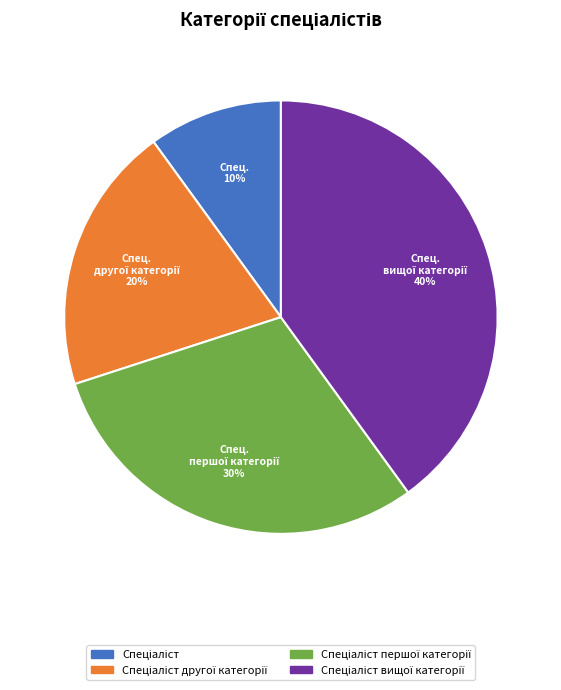

To the nearest percent, what is the difference between the largest and smallest slice percentages?

30%